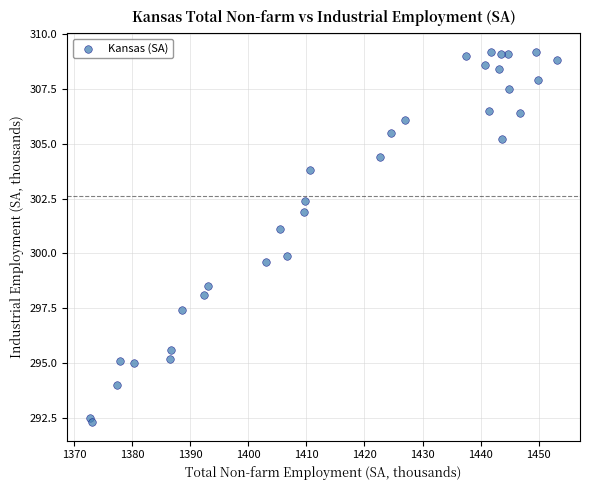

What is the range of X values (max minus min)?

80.3